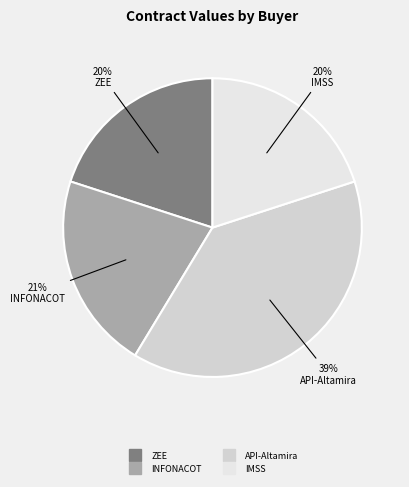

What is the largest slice in the pie chart?

Administracion Portuaria Integral (API-Altamira)